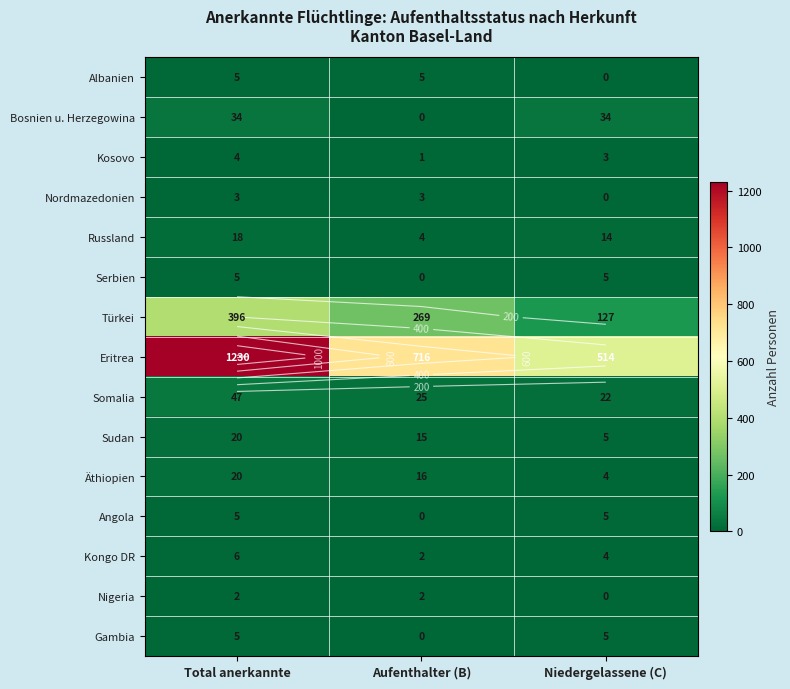

Which series has the largest total across all categories?

Eritrea